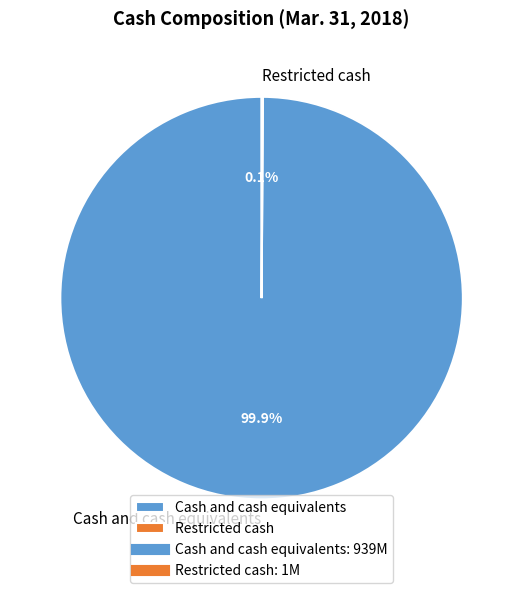

Does any single category account for the majority?

Yes